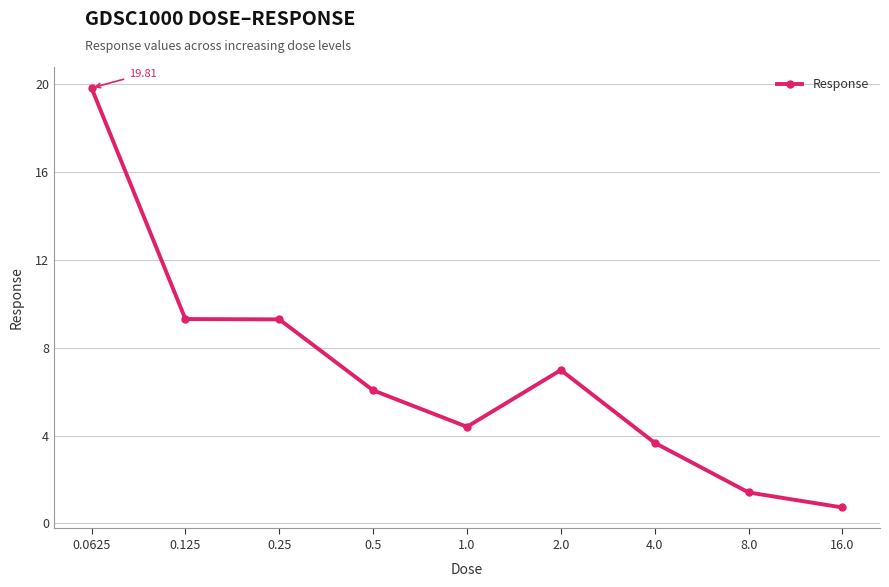

What is the sum of all values?

61.6